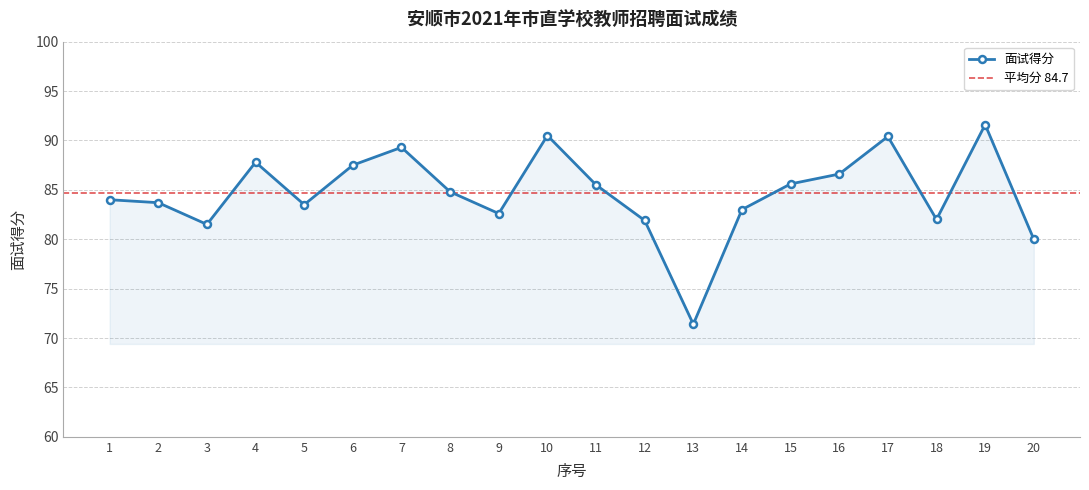

True or false: the data shows 83.5 at 5.

True